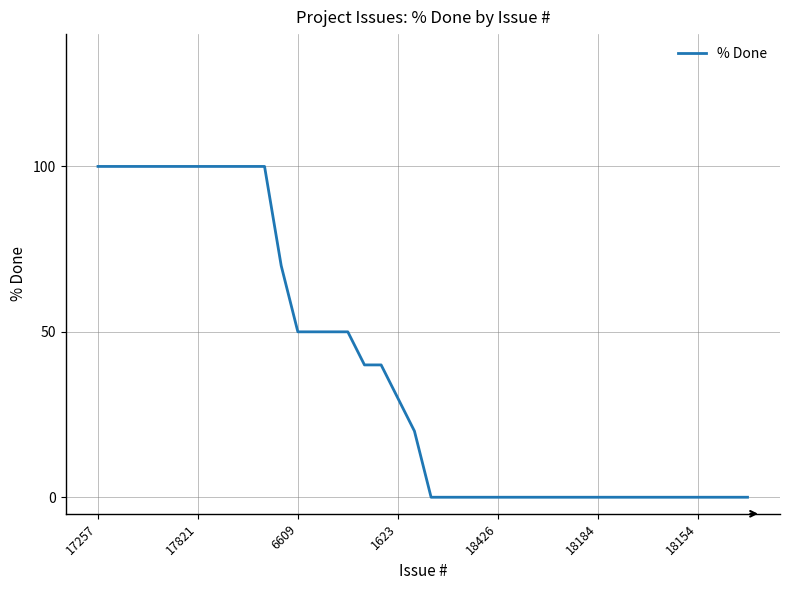

What is the difference between the maximum and minimum values?

100